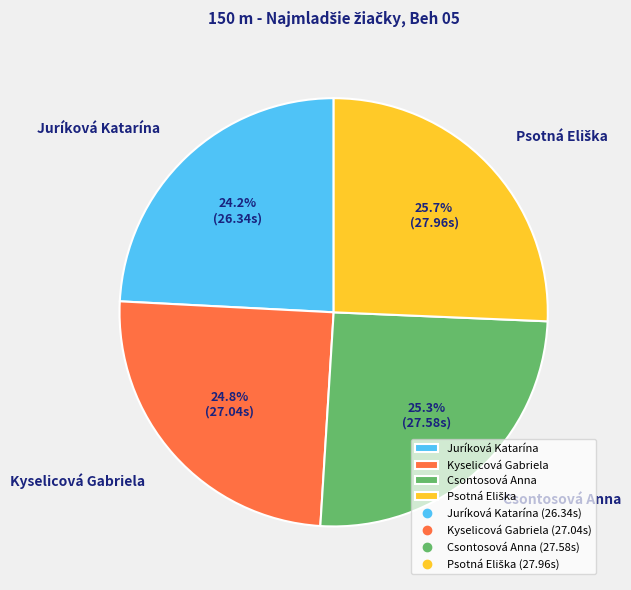

Which category has the smallest portion of the pie?

Juríková Katarína